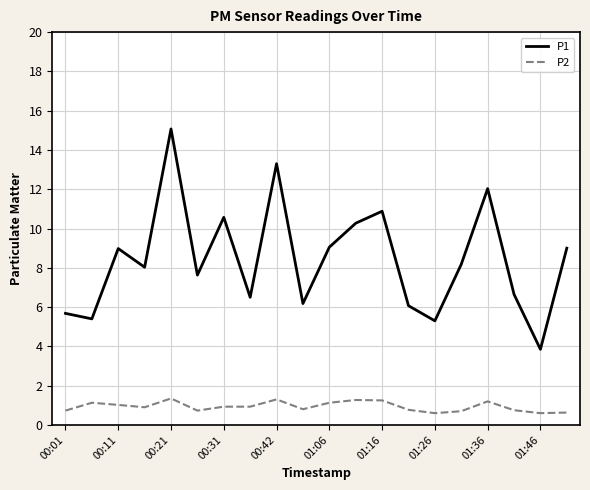

What is the minimum value shown in the chart?

0.6